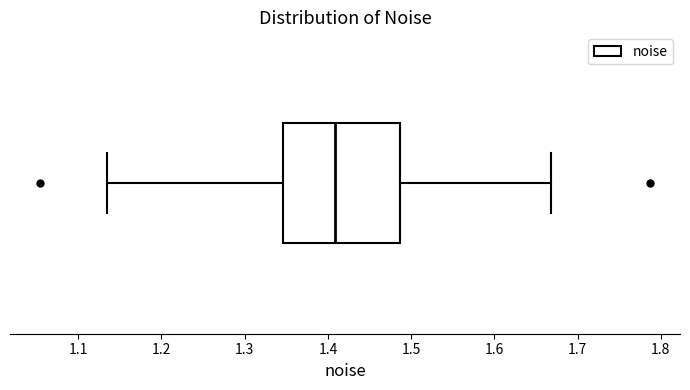

Read this box plot against the x-axis: the position of the median line, the range covered by the box, and the ends of both whiskers. The values are not printed on the chart, so give them approximately, as read against the axis.

median 1.41, box 1.35 to 1.49, whiskers 1.13 to 1.67